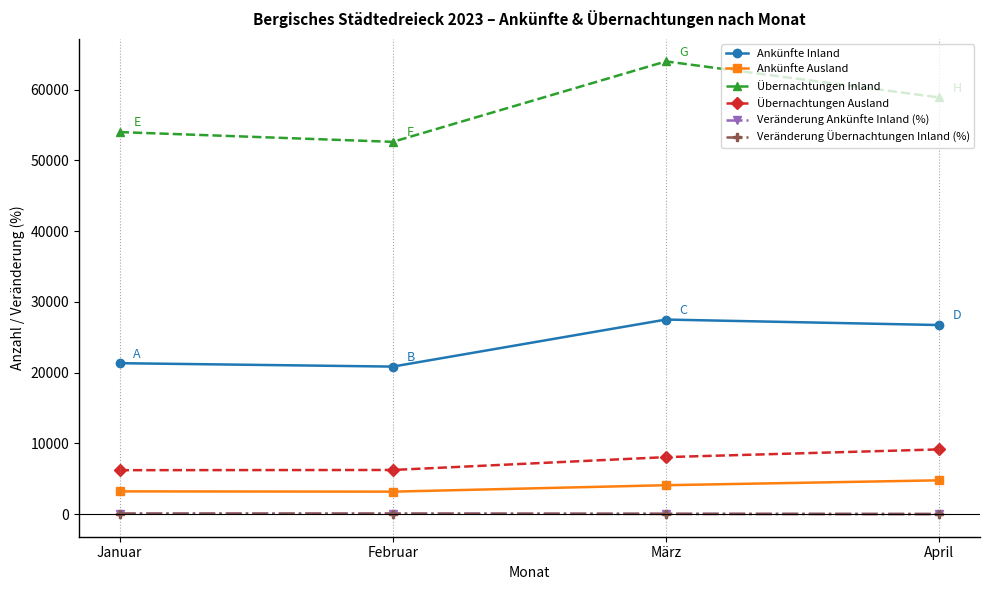

What is the total value across all series at Februar?

83038.1